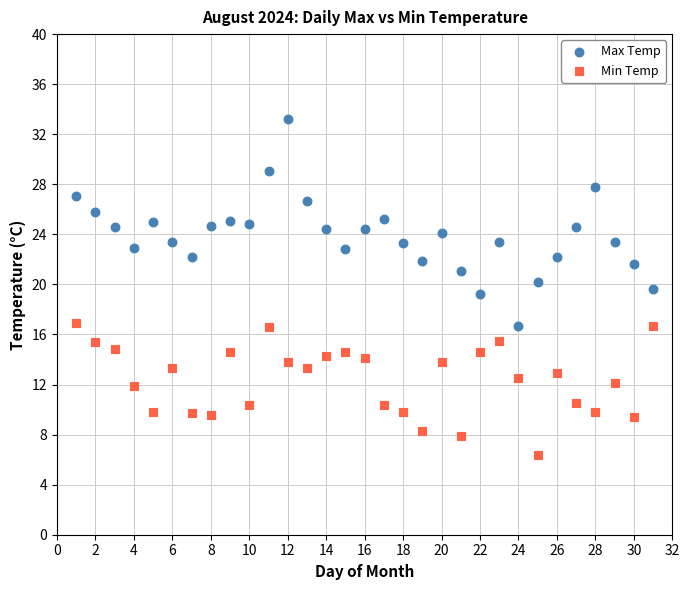

Which series reaches the maximum Y coordinate?

Max Temp